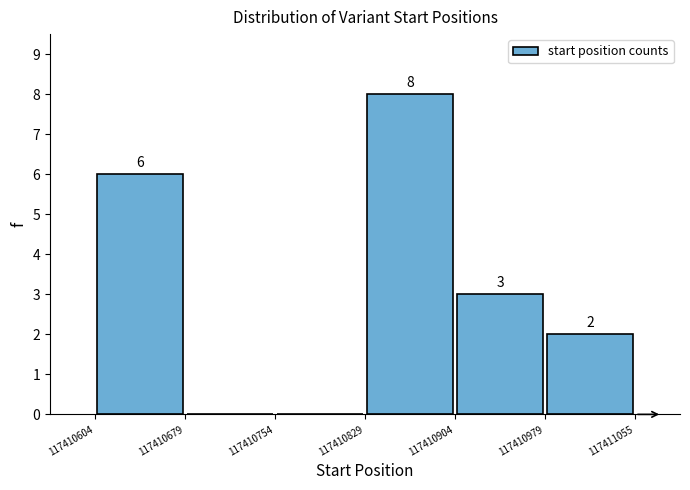

Over which range of the x-axis is the bar tallest?

117410829 to 117410904